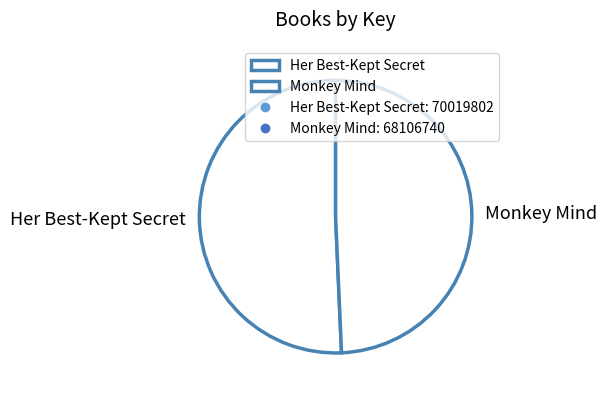

Is there any slice that represents more than half of the pie?

Yes